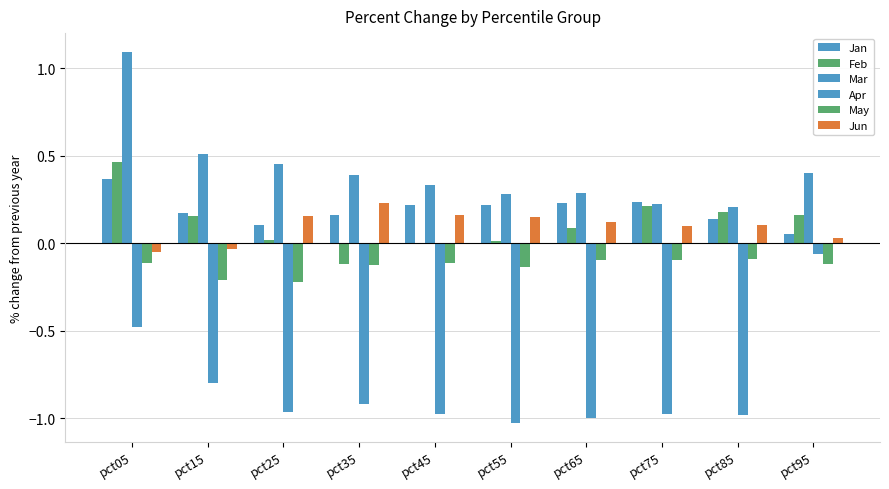

How many positive values does the Jun series have?

8